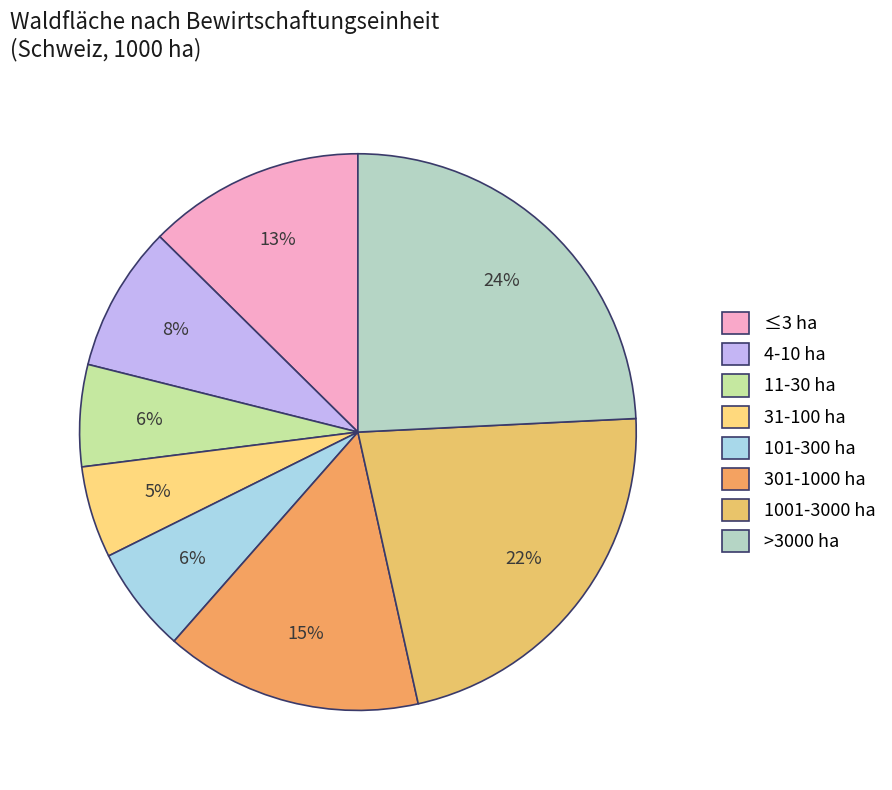

How much of the chart is everything except >3000 ha?

75.8%